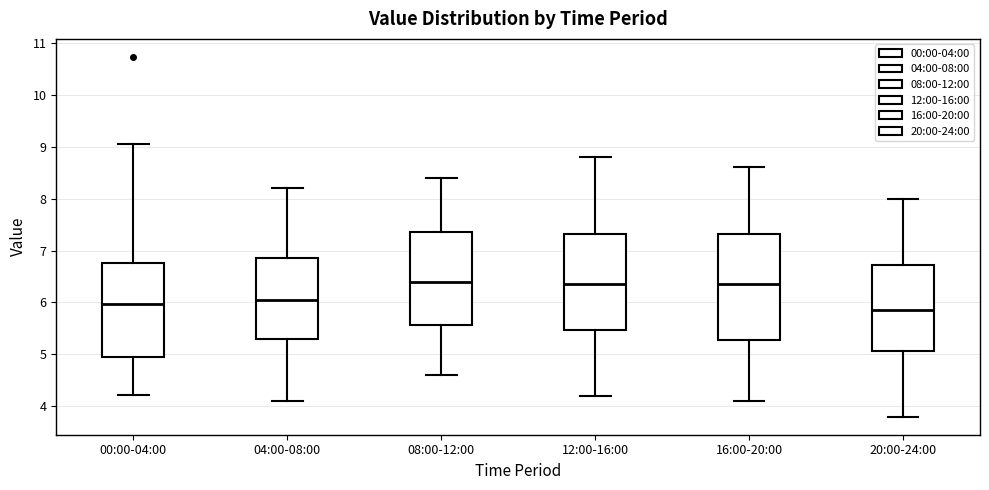

Where is the upper edge of the box for 20:00-24:00 on the y-axis? The values are not printed on the chart, so give them approximately, as read against the axis.

6.7